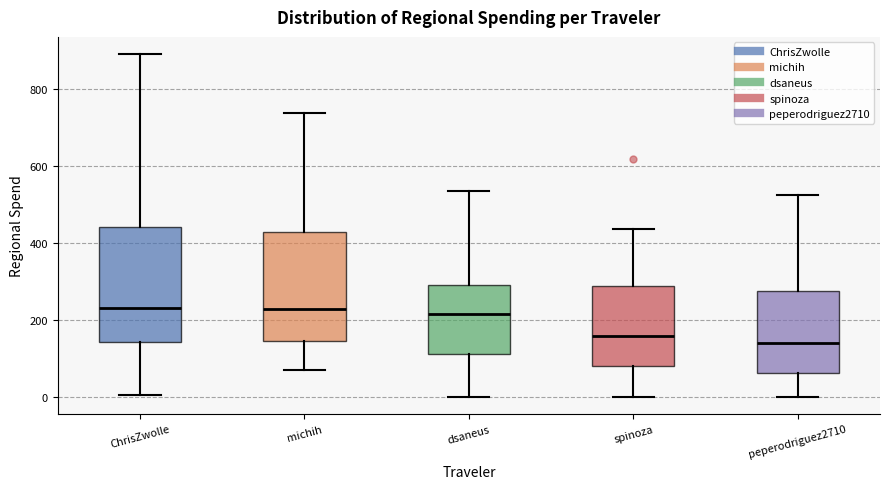

Reading left to right, transcribe this box plot: for each box, give where its median line is, the range the box spans, and where its two whiskers end, as read against the y-axis. The values are not printed on the chart, so give them approximately, as read against the axis.

ChrisZwolle: median 240, box 140 to 440, whiskers 0 to 900
michih: median 220, box 140 to 420, whiskers 60 to 740
dsaneus: median 220, box 120 to 300, whiskers 0 to 540
spinoza: median 160, box 80 to 280, whiskers 0 to 440
peperodriguez2710: median 140, box 60 to 280, whiskers 0 to 520